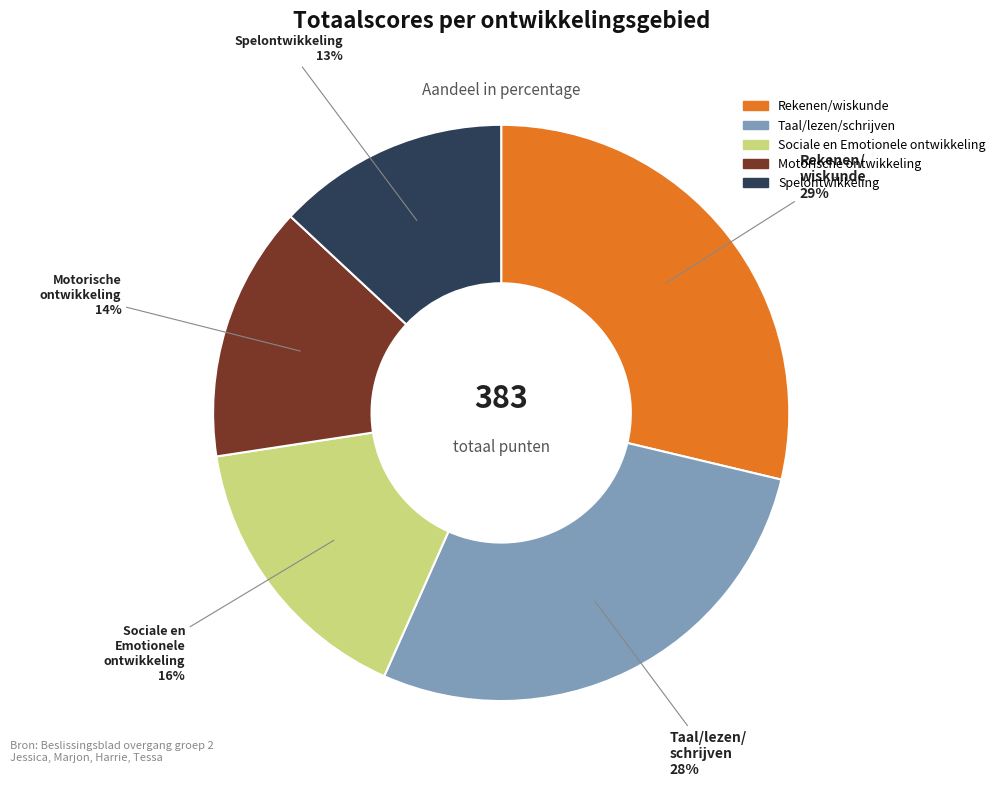

To the nearest percent, what percentage of the pie is Spelontwikkeling?

13%